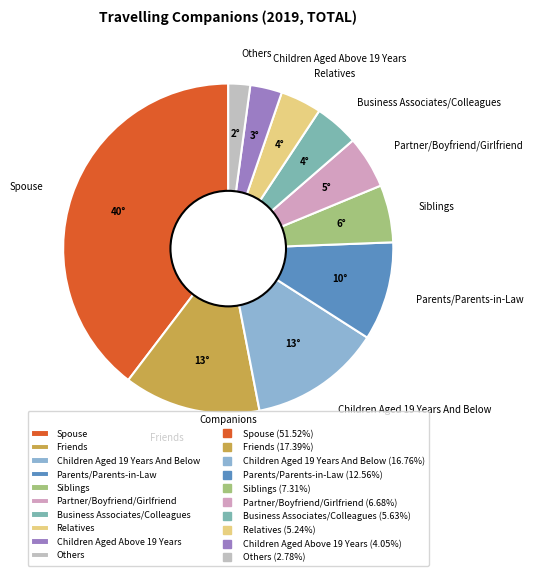

Count the number of slices in the pie.

10